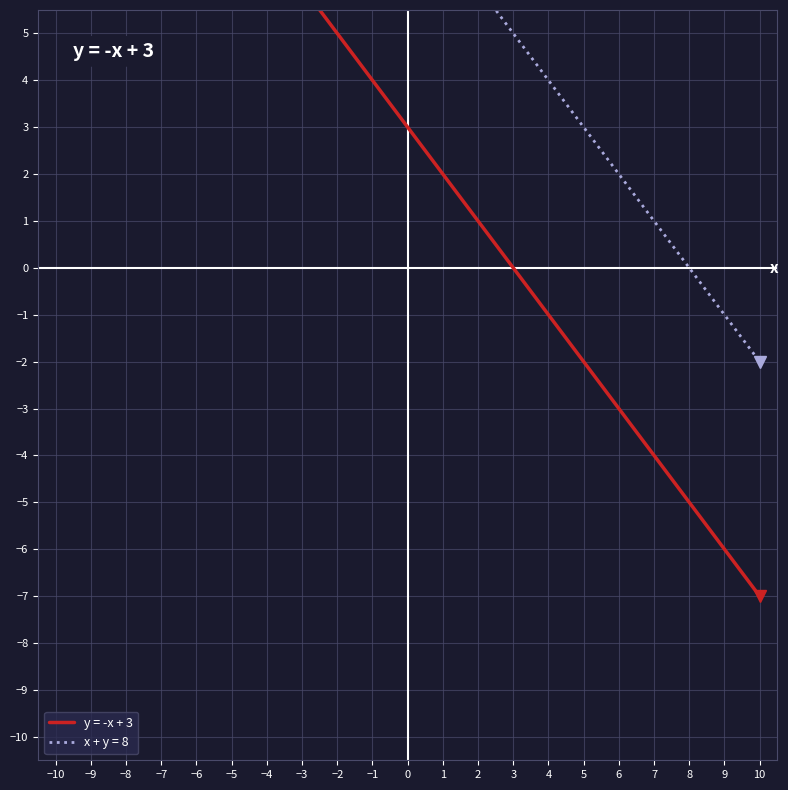

List the series in order of their peak value, lowest first.

y = -x + 3, x + y = 8